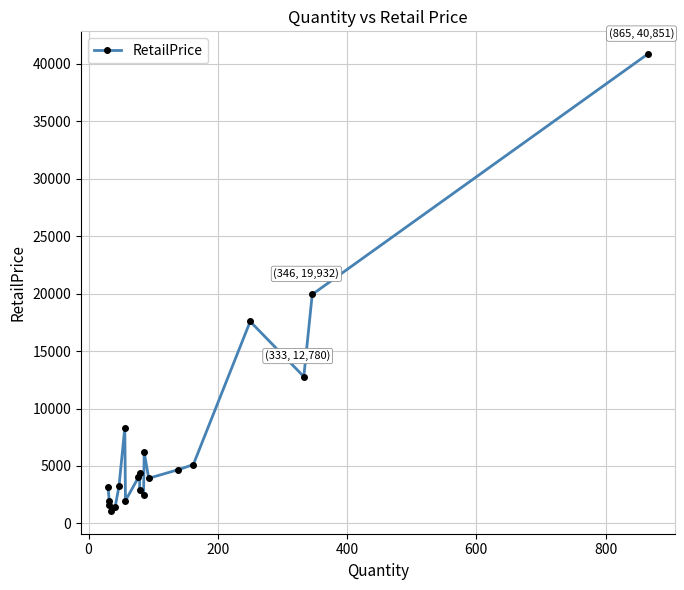

What is the greatest value displayed?

40850.5